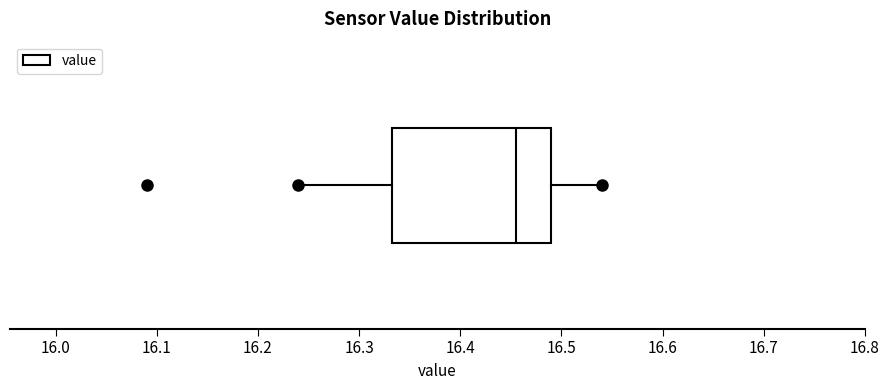

Read this box plot against the x-axis: the position of the median line, the range covered by the box, and the ends of both whiskers. The values are not printed on the chart, so give them approximately, as read against the axis.

median 16.46, box 16.33 to 16.49, whiskers 16.24 to 16.54